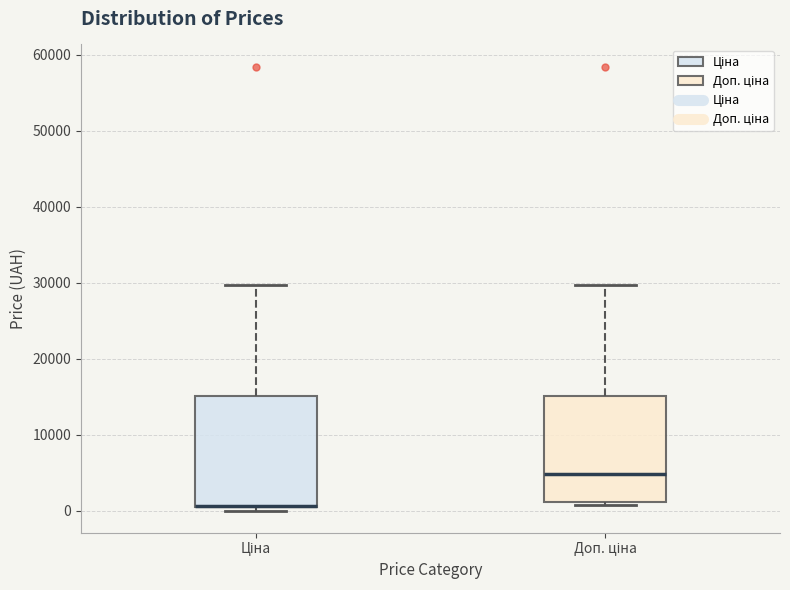

Where is the lower edge of the box for Доп. ціна on the y-axis? The values are not printed on the chart, so give them approximately, as read against the axis.

1000